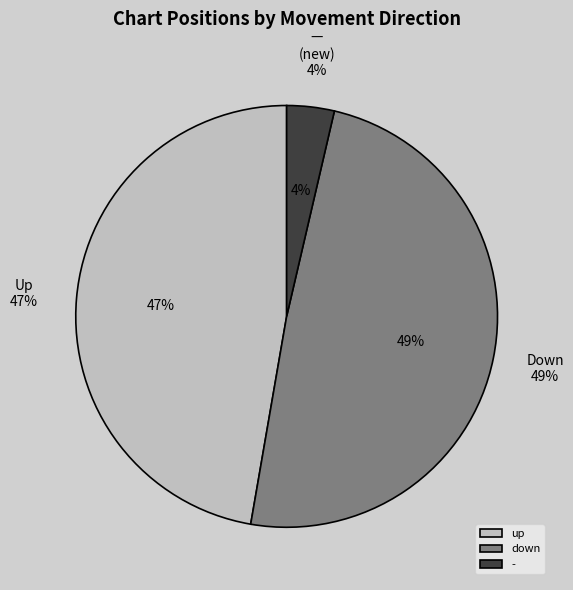

To the nearest percent, what is the difference between the down and - slice percentages?

45%